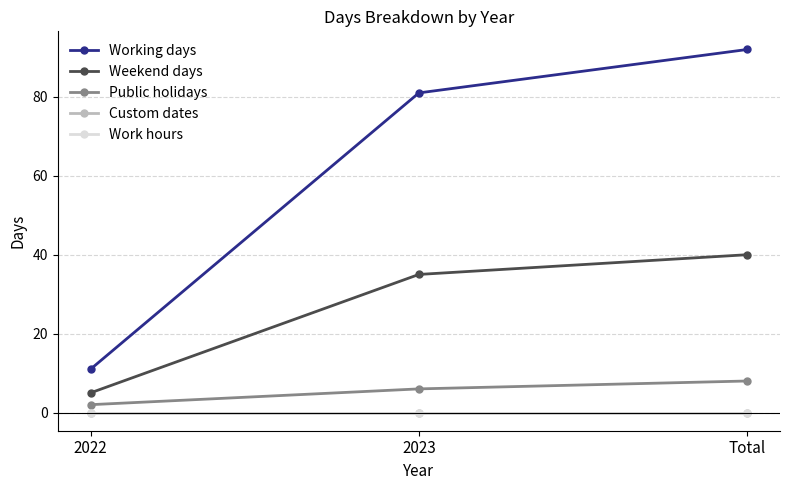

What is the lowest value of the Public holidays series?

2